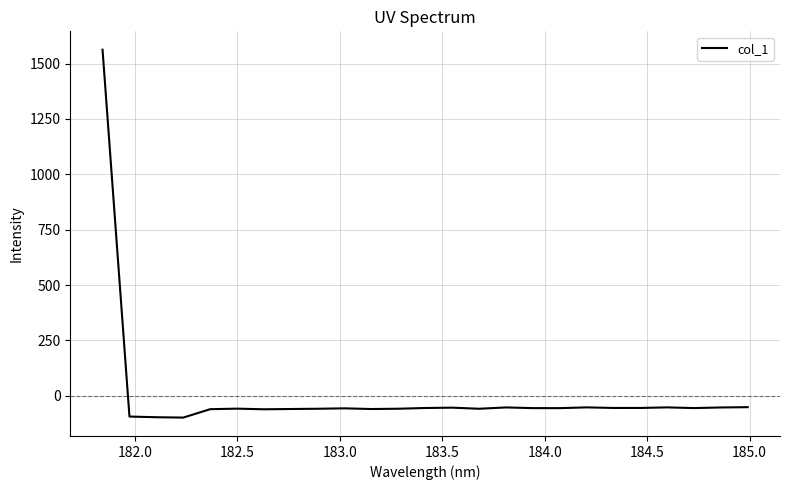

What is the greatest value displayed?

1562.8